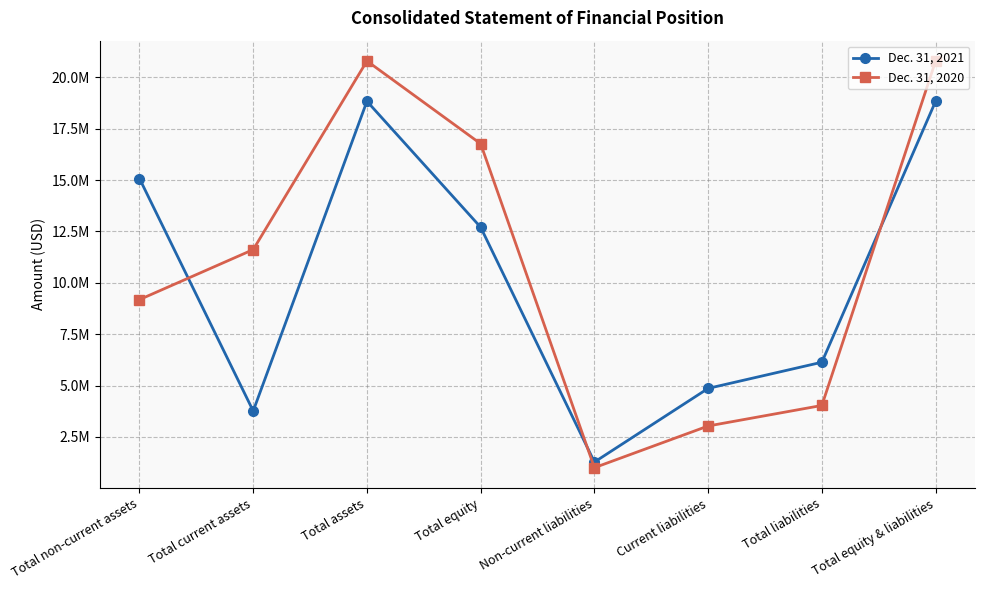

Is this an area chart (filled region under the line)?

No